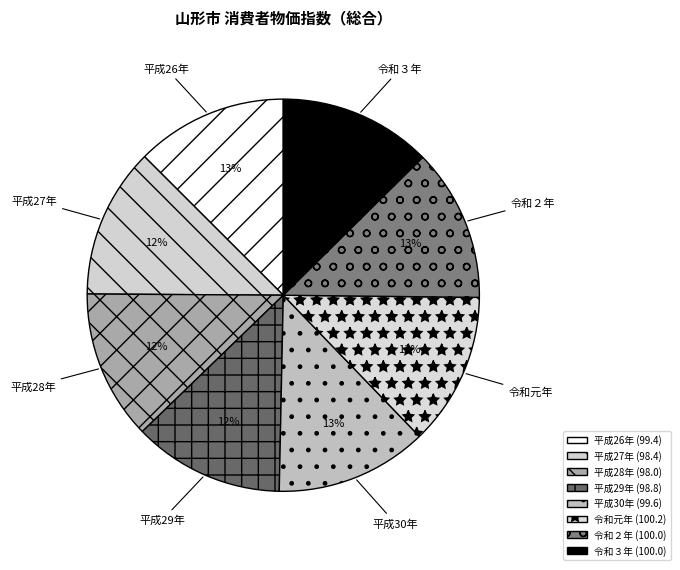

What percentage is the 令和３年 slice, to the nearest percent?

13%